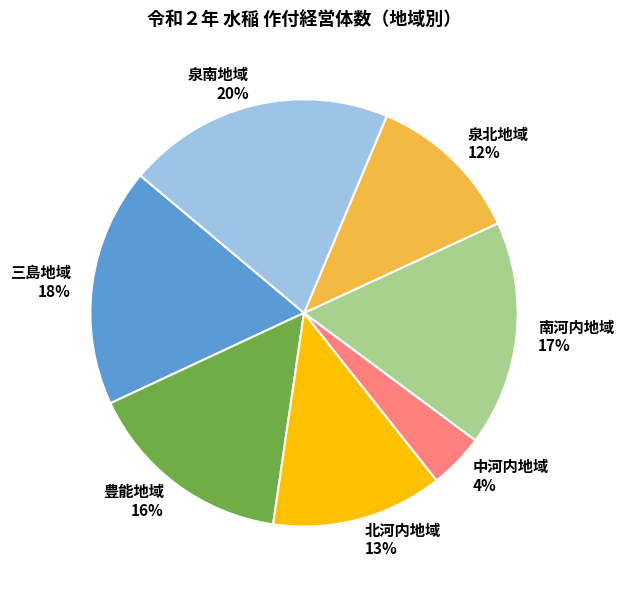

Count the number of slices in the pie.

7